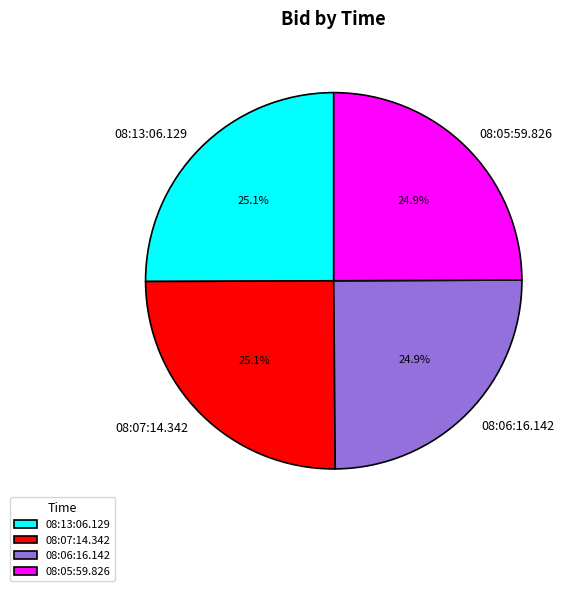

Is 08:06:16.142 the majority of the pie?

No